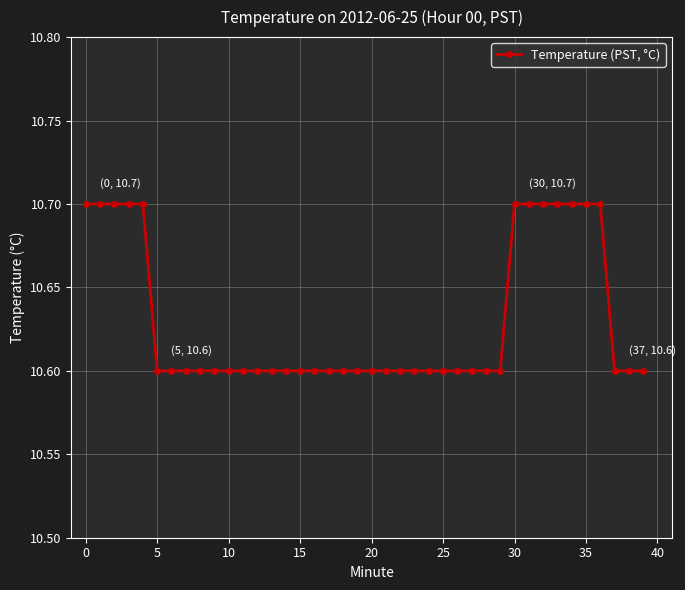

Reading right to left, transcribe all the data shown in this chart.

10.6	10.6	10.6	10.7	10.7	10.7	10.7	10.7	10.7	10.7	10.6	10.6	10.6	10.6	10.6	10.6	10.6	10.6	10.6	10.6	10.6	10.6	10.6	10.6	10.6	10.6	10.6	10.6	10.6	10.6	10.6	10.6	10.6	10.6	10.6	10.7	10.7	10.7	10.7	10.7